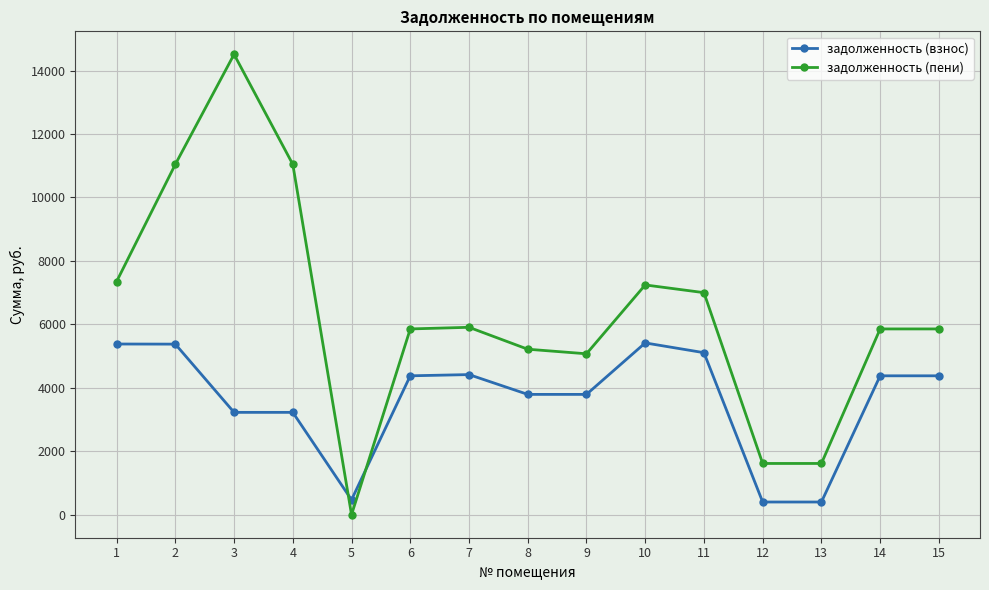

What is the value of the задолженность (пени) point at the 3rd from the left?

14509.2